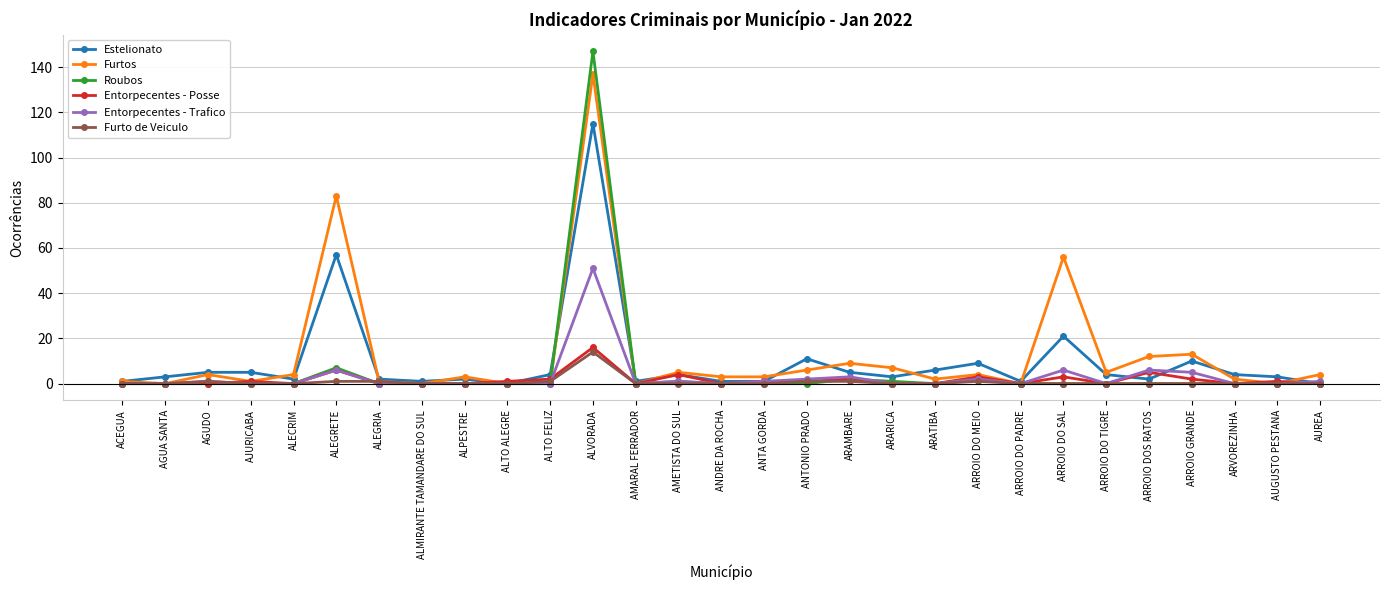

What is the label of the 7th point from the left?

ALEGRIA